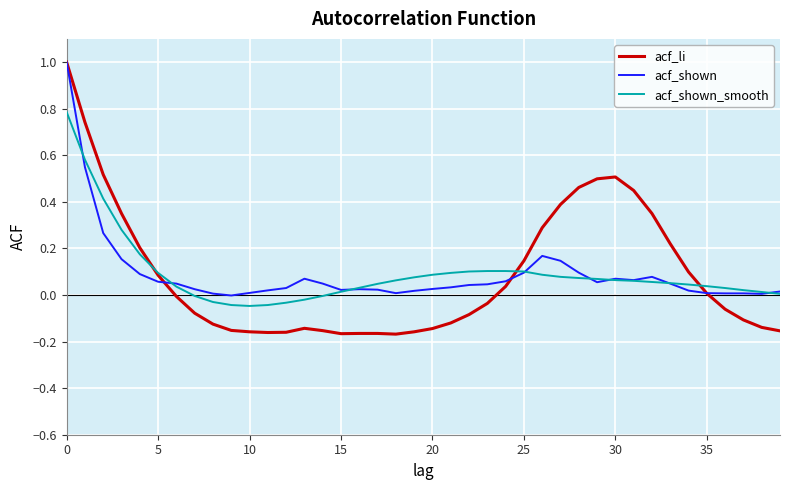

Which series has the widest spread of values?

acf_li